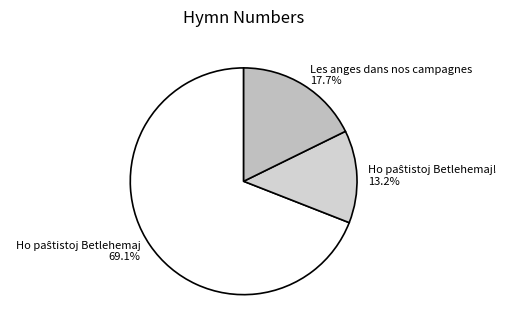

How many slices are in this pie chart?

3